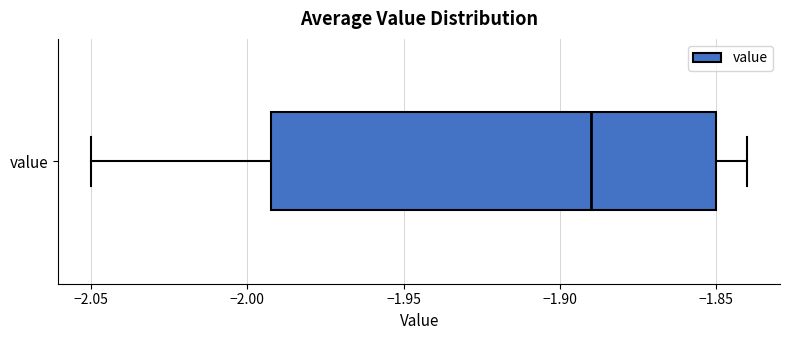

Where does the left whisker of the box for value end on the x-axis? The values are not printed on the chart, so give them approximately, as read against the axis.

-2.05